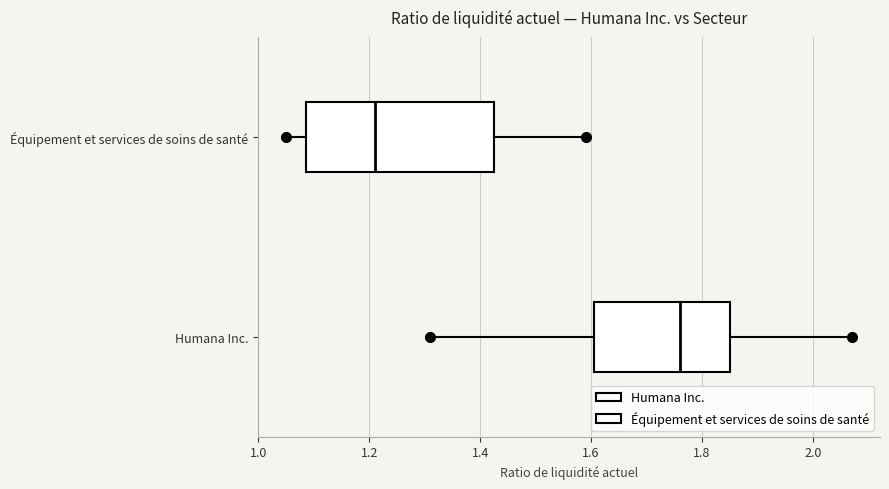

Which box has the furthest to the left median line?

Équipement et services de soins de santé